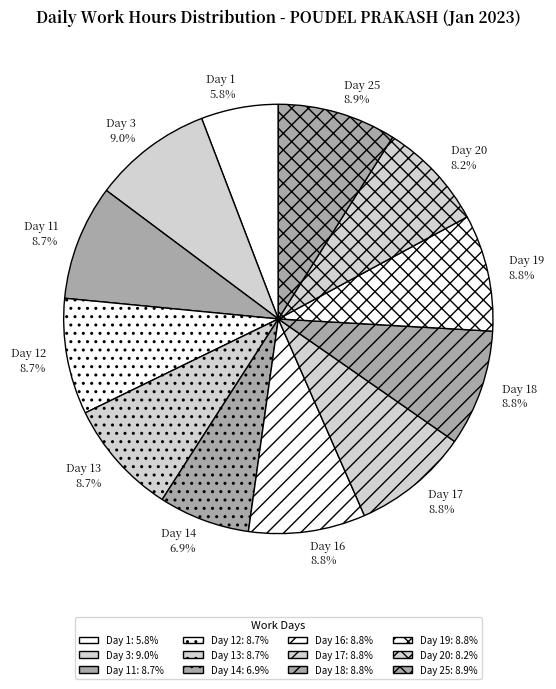

How much of the chart is everything except Day 20?

91.8%